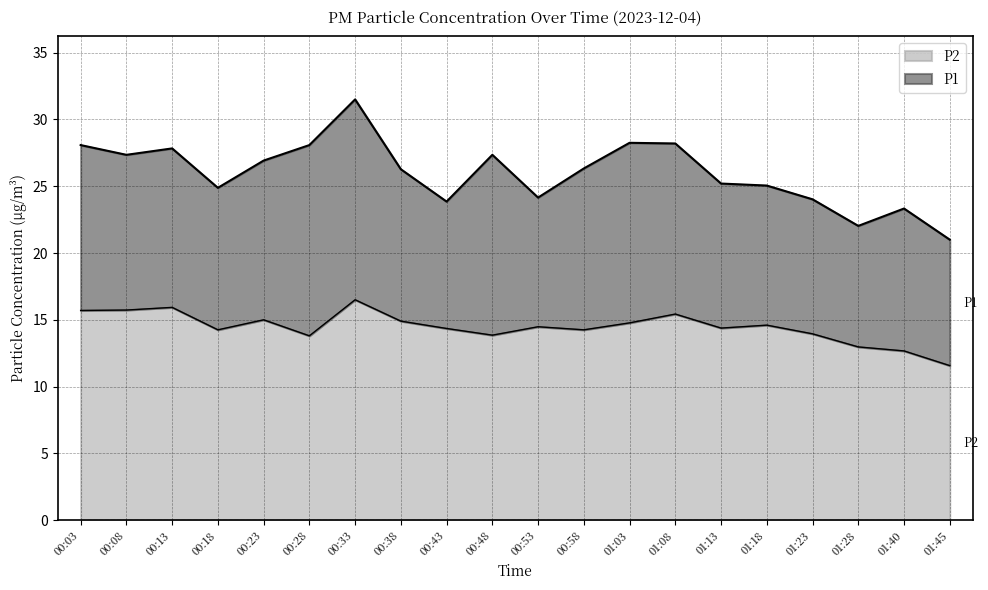

Reading left to right, what are all the values shown in this chart?

P1: 00:03=28.1	00:08=27.4	00:13=27.8	00:18=24.9	00:23=26.9	00:28=28.1	00:33=31.5	00:38=26.3	00:43=23.9	00:48=27.4	00:53=24.1	00:58=26.3	01:03=28.2	01:08=28.2	01:13=25.2	01:18=25.1	01:23=24.0	01:28=22.0	01:40=23.3	01:45=21.0
P2: 00:03=15.7	00:08=15.7	00:13=15.9	00:18=14.2	00:23=15.0	00:28=13.8	00:33=16.5	00:38=14.9	00:43=14.3	00:48=13.8	00:53=14.5	00:58=14.2	01:03=14.8	01:08=15.4	01:13=14.4	01:18=14.6	01:23=13.9	01:28=13.0	01:40=12.7	01:45=11.6